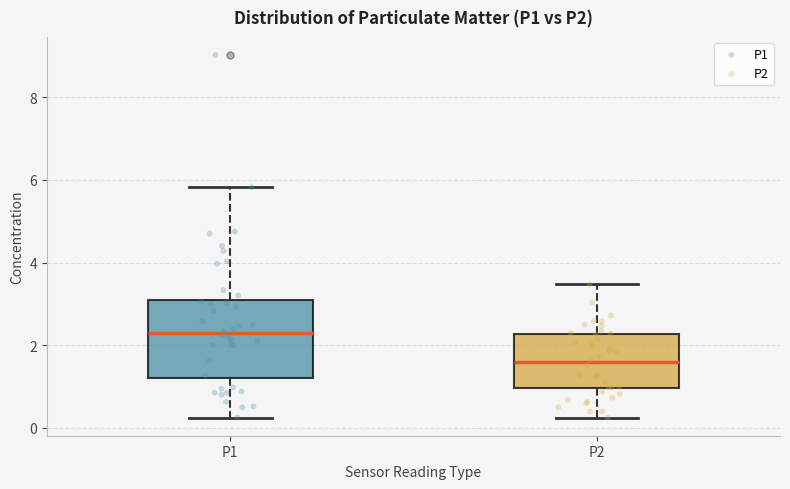

Which box is the tallest, from its lower edge to its upper edge?

P1